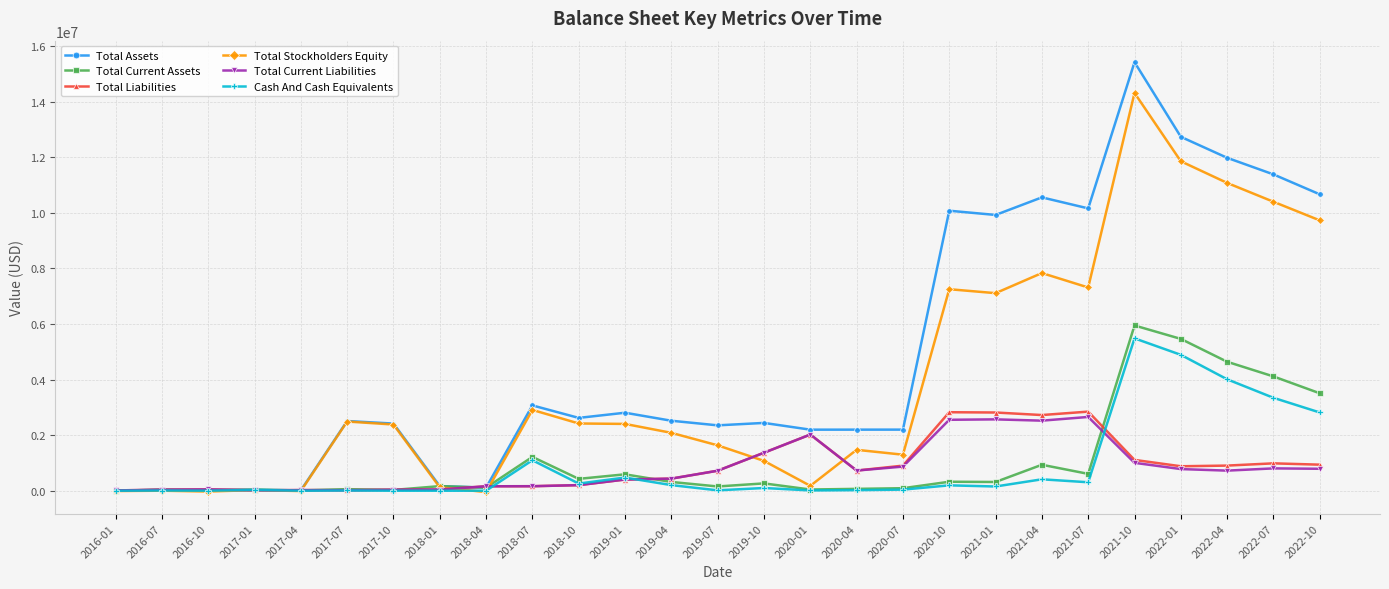

Count the number of data series in this chart.

6